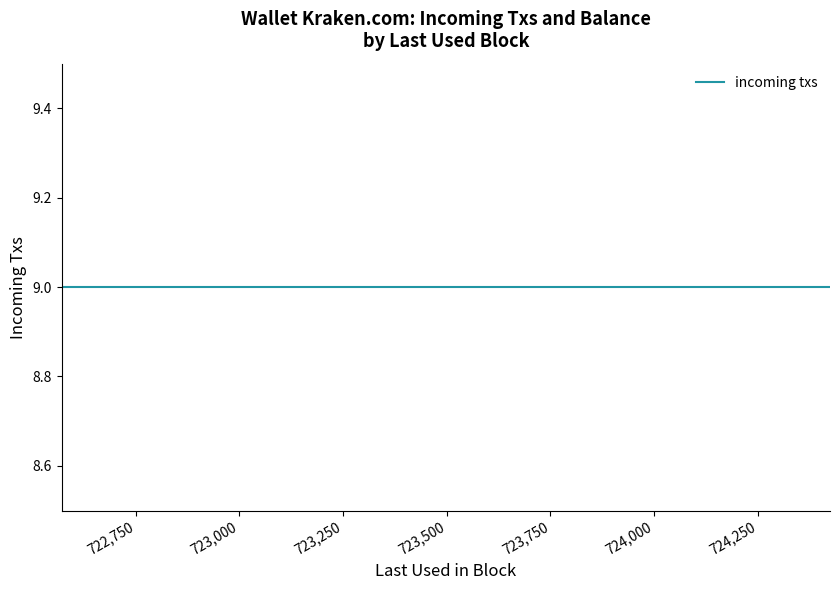

Which category has the lowest value in the incoming txs series?

724424